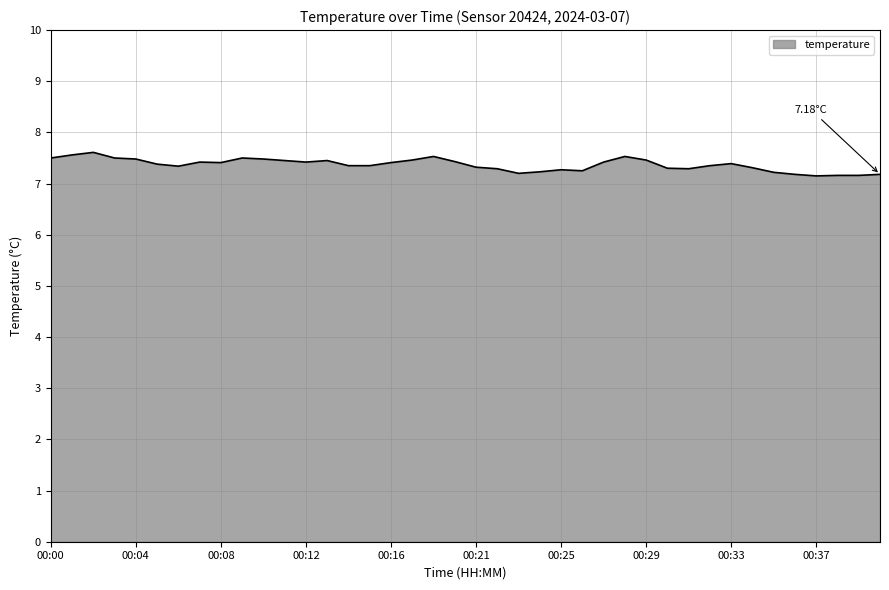

How many lines are shown in the chart?

1